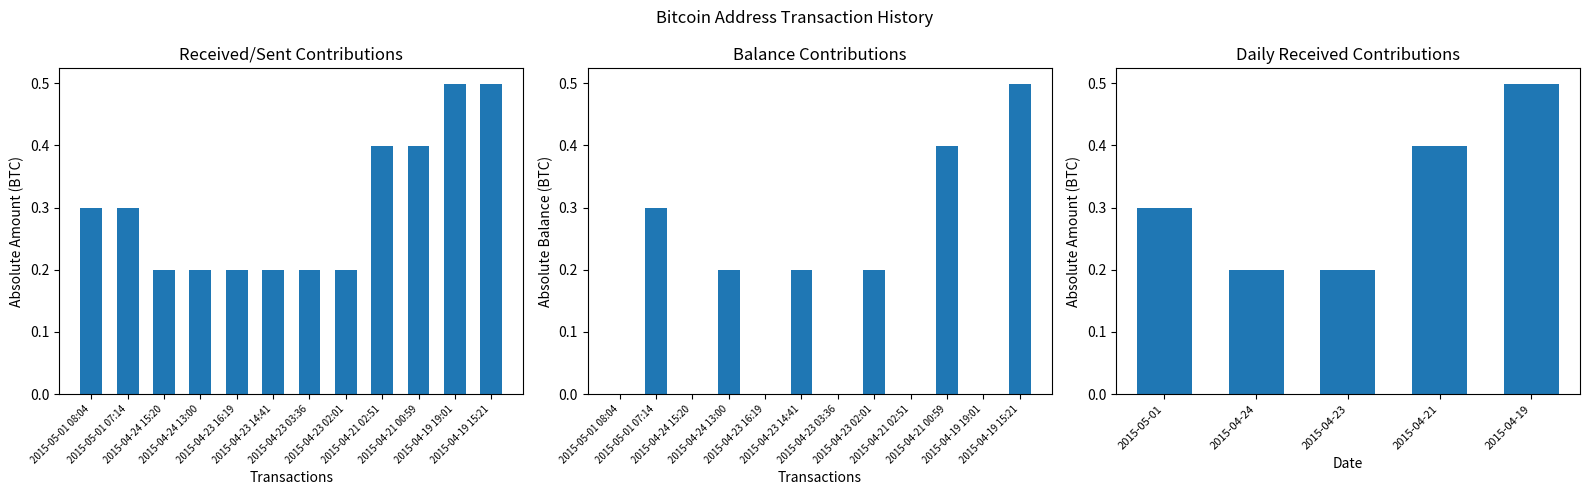

What is the sum of all values?

1.8